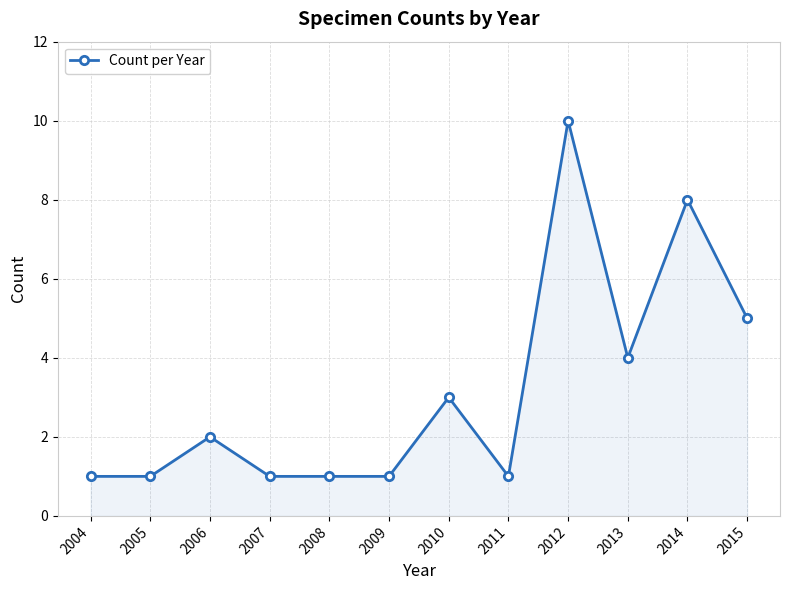

At which category does the data reach its first local peak?

2006